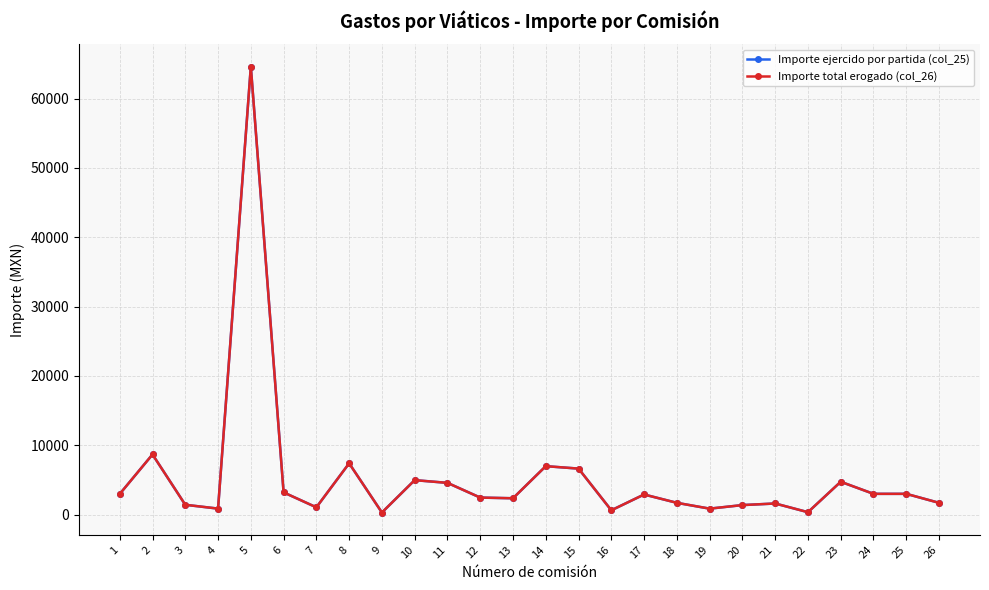

Reading right to left, what are all the values shown in this chart?

Importe ejercido por partida (col_25): 26=1700.0	25=2998.0	24=2998.0	23=4739.5	22=350.0	21=1605.0	20=1375.0	19=862.0	18=1700.0	17=2902.9	16=624.0	15=6636.7	14=6989.1	13=2359.0	12=2457.0	11=4580.0	10=4972.8	9=303.0	8=7399.9	7=1052.0	6=3207.1	5=64613.3	4=867.0	3=1418.0	2=8679.6	1=2979.3
Importe total erogado (col_26): 26=1700.0	25=2998.0	24=2998.0	23=4739.5	22=350.0	21=1605.0	20=1375.0	19=862.0	18=1700.0	17=2902.9	16=624.0	15=6636.7	14=6989.1	13=2359.0	12=2457.0	11=4580.0	10=4972.8	9=303.0	8=7399.9	7=1052.0	6=3207.1	5=64613.3	4=867.0	3=1418.0	2=8679.6	1=2979.3